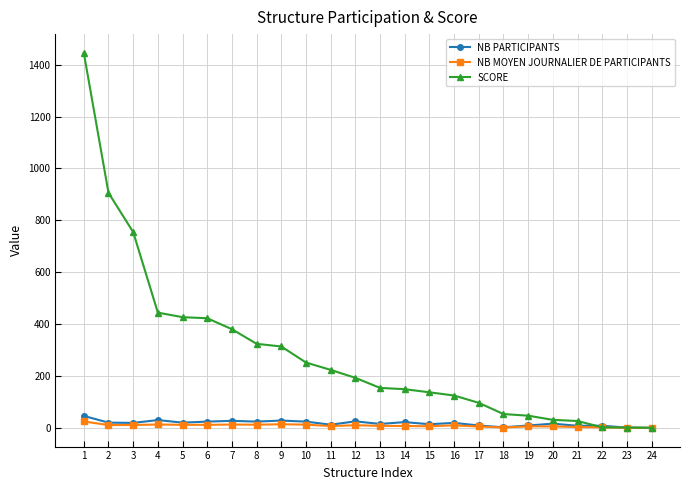

Which series has the largest total across all categories?

SCORE